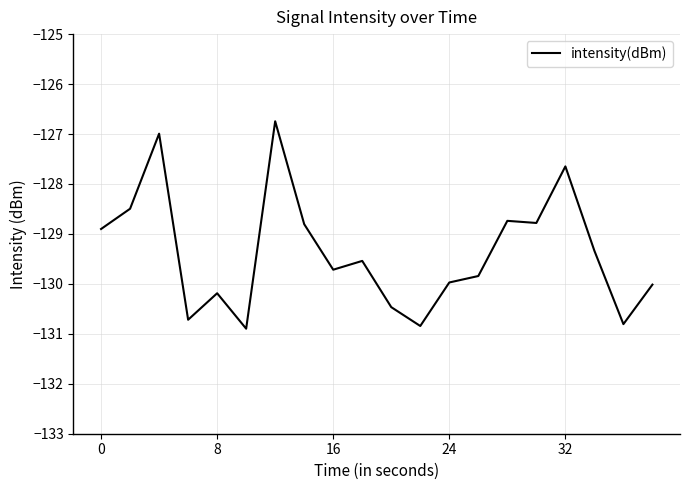

What is the maximum value shown in the chart?

-126.7